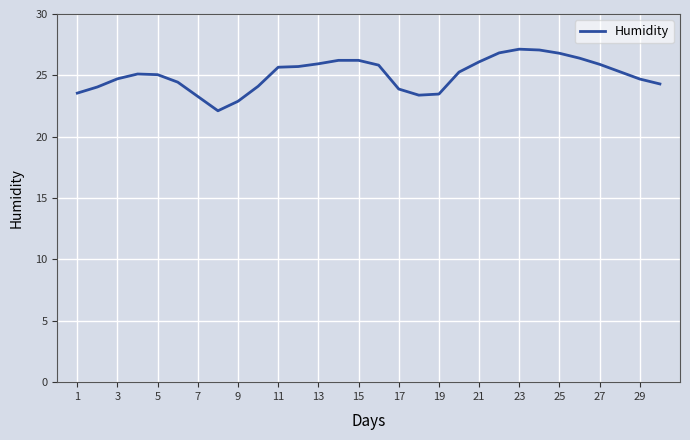

What is the minimum value shown in the chart?

22.1